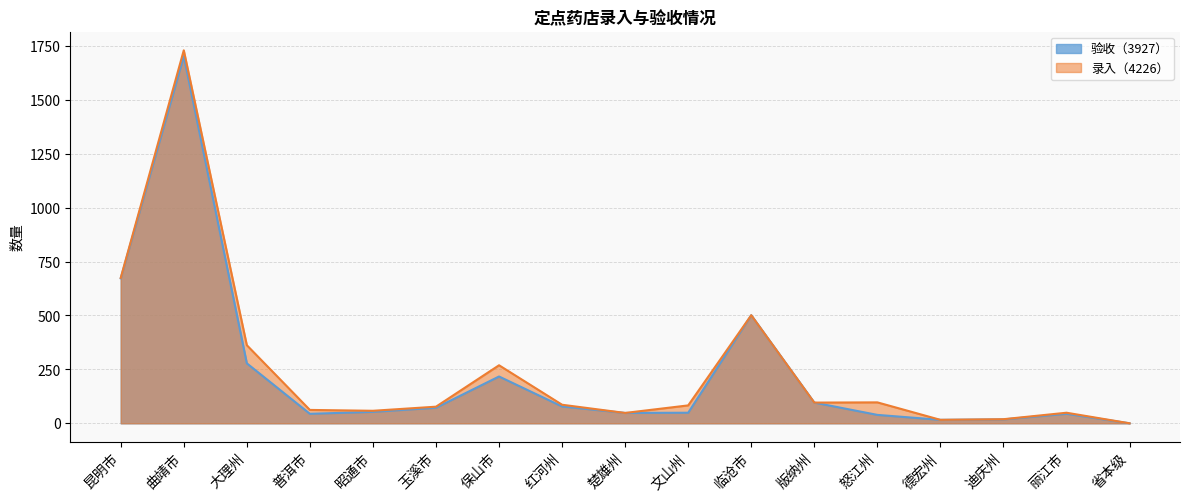

At which category does 录入（4226） reach its first local valley?

昭通市